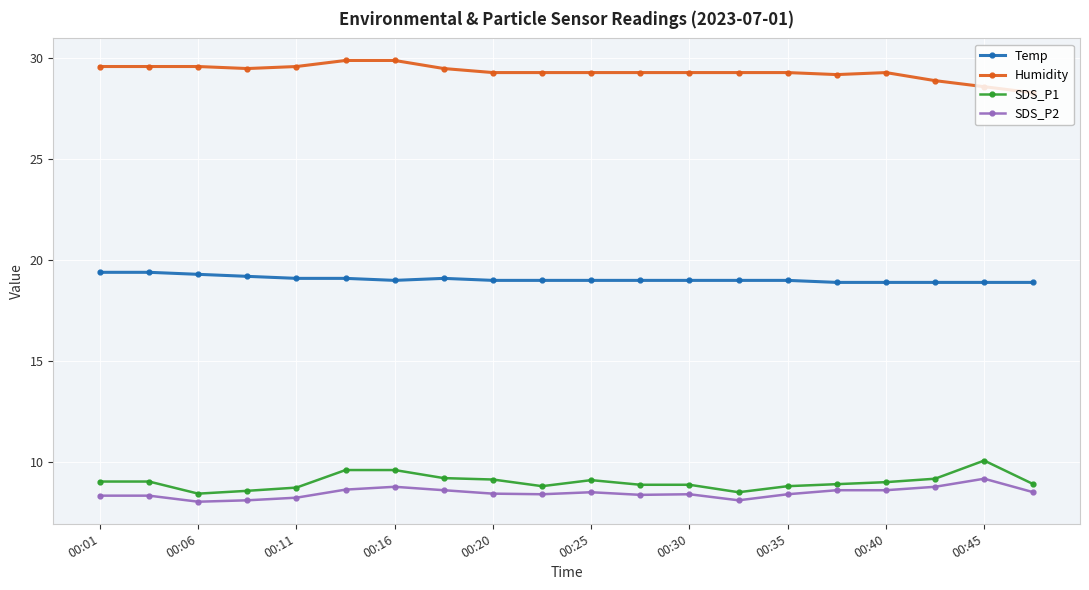

Which series has the largest total across all categories?

Humidity